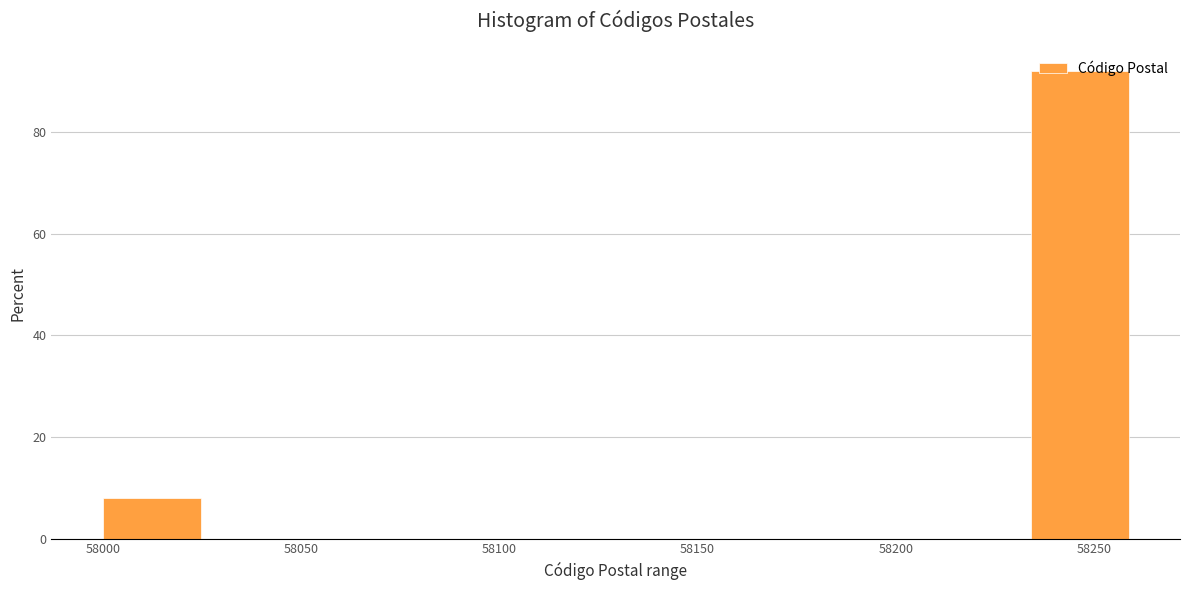

Reading left to right, list every bar in this chart as the range it spans on the x-axis followed by its height. Neither the bar edges nor the heights are printed on the chart, so give them approximately, as read against the axes.

58000 to 58026: 8
58026 to 58052: 0
58052 to 58078: 0
58078 to 58104: 0
58104 to 58130: 0
58130 to 58156: 0
58156 to 58182: 0
58182 to 58208: 0
58208 to 58234: 0
58234 to 58260: 92